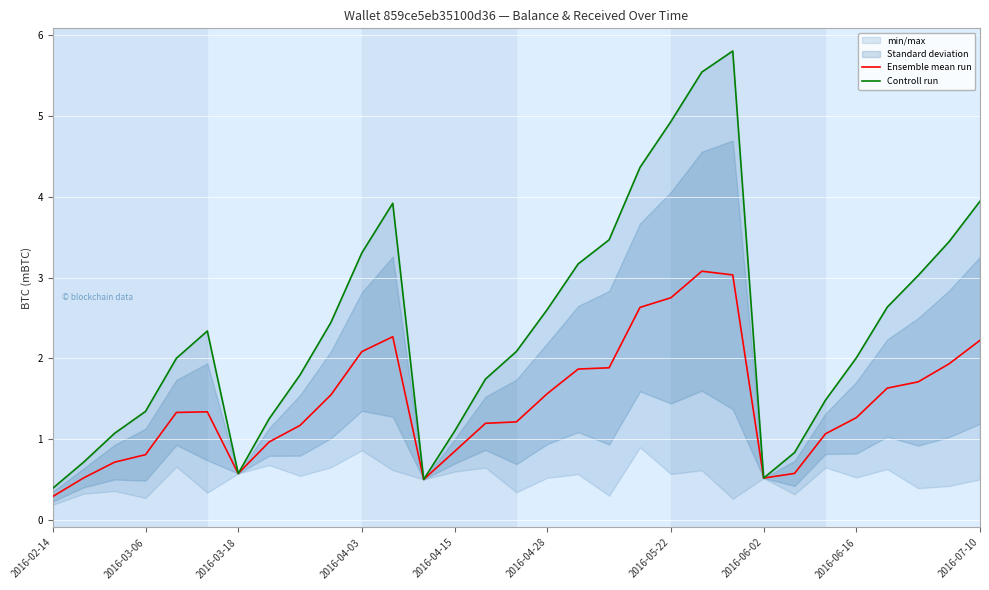

What is the total value across all series at 28?

4.7